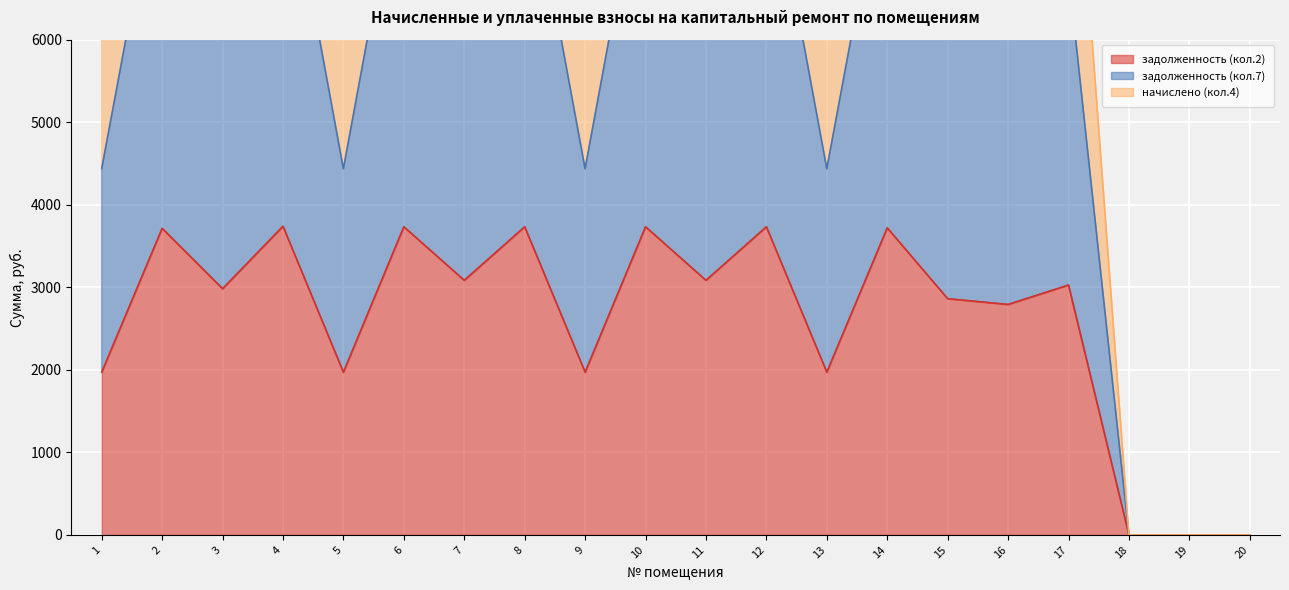

Between 16 and 13, which is larger?

16